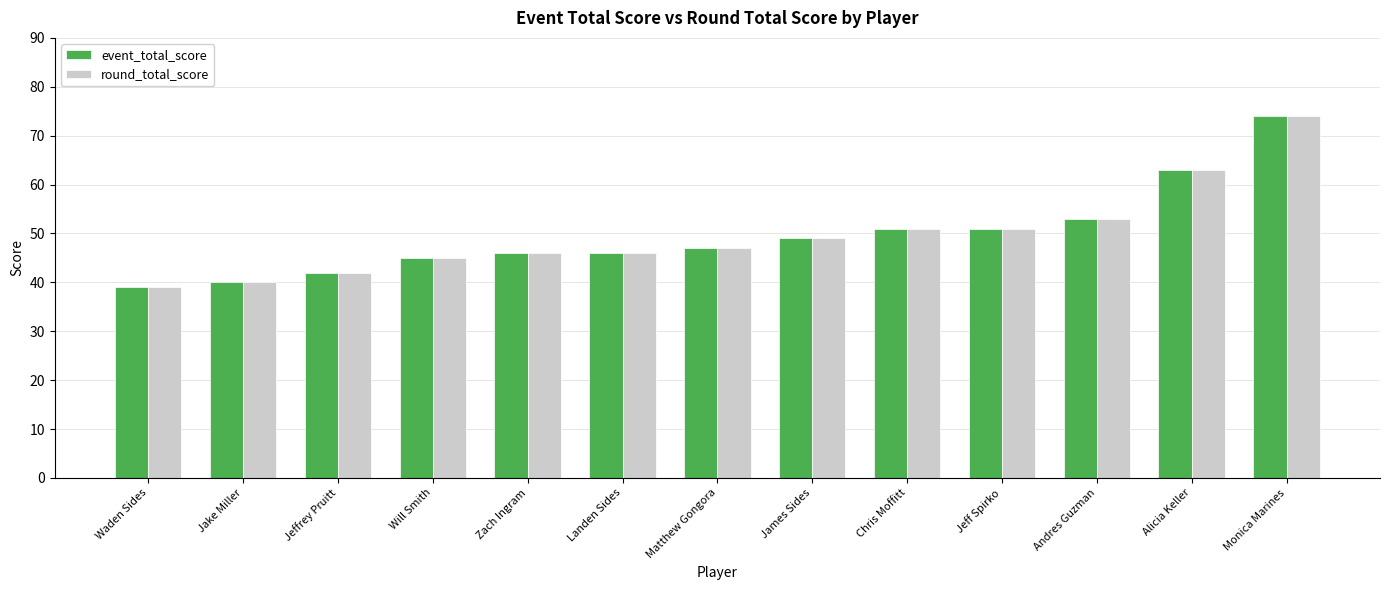

At which label is event_total_score closest to 56?

Andres Guzman